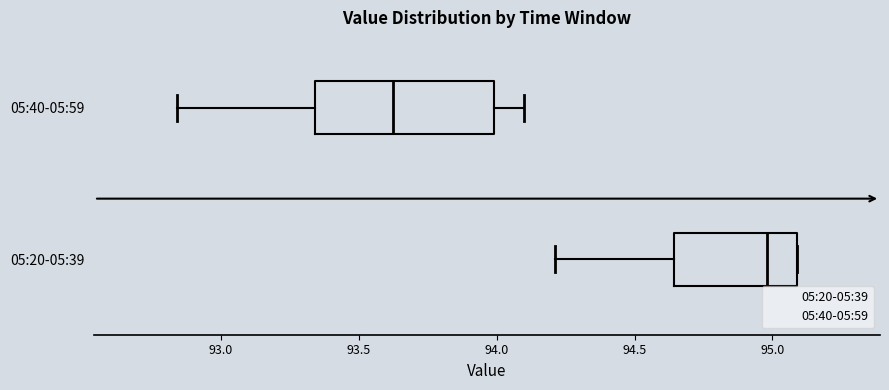

Where does the left whisker of the box for 05:40-05:59 end on the x-axis? The values are not printed on the chart, so give them approximately, as read against the axis.

92.85